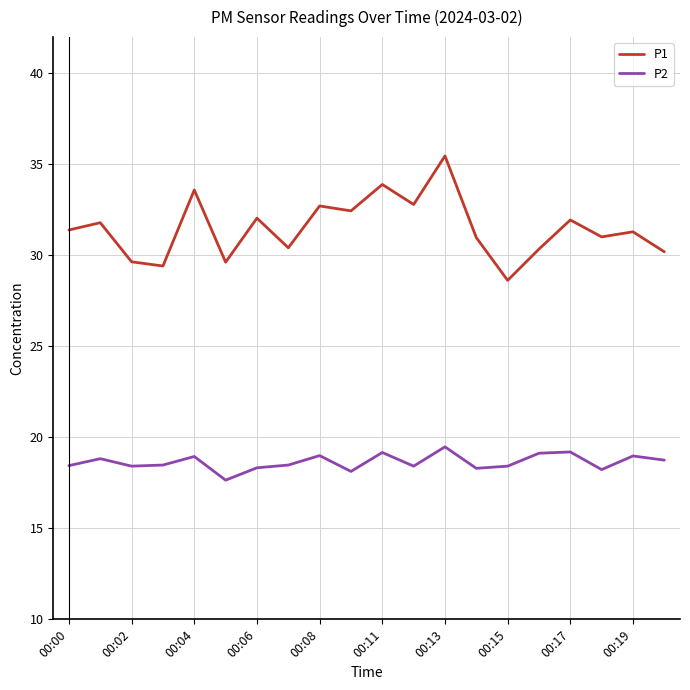

True or false: P1 and P2 cross at least once.

False